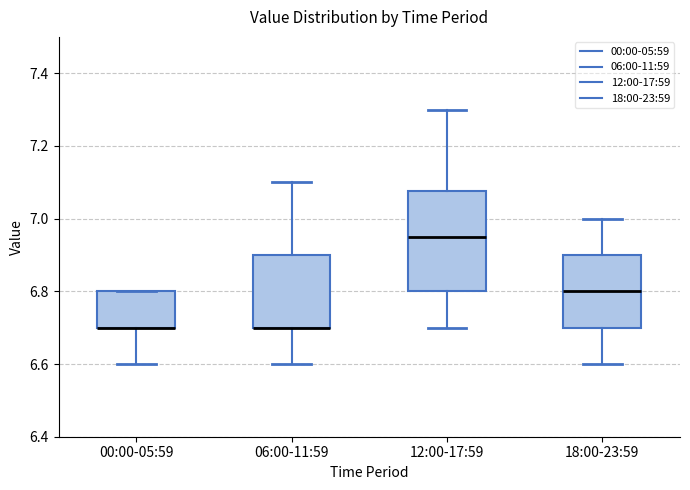

Reading left to right, read every box against the y-axis: the position of its median line, the range the box covers, and the ends of its whiskers. The values are not printed on the chart, so give them approximately, as read against the axis.

00:00-05:59: median 6.70 (drawn on the box's lower edge), box 6.70 to 6.80, whiskers 6.60 to 6.80
06:00-11:59: median 6.70 (drawn on the box's lower edge), box 6.70 to 6.90, whiskers 6.60 to 7.10
12:00-17:59: median 6.96, box 6.80 to 7.08, whiskers 6.70 to 7.30
18:00-23:59: median 6.80, box 6.70 to 6.90, whiskers 6.60 to 7.00